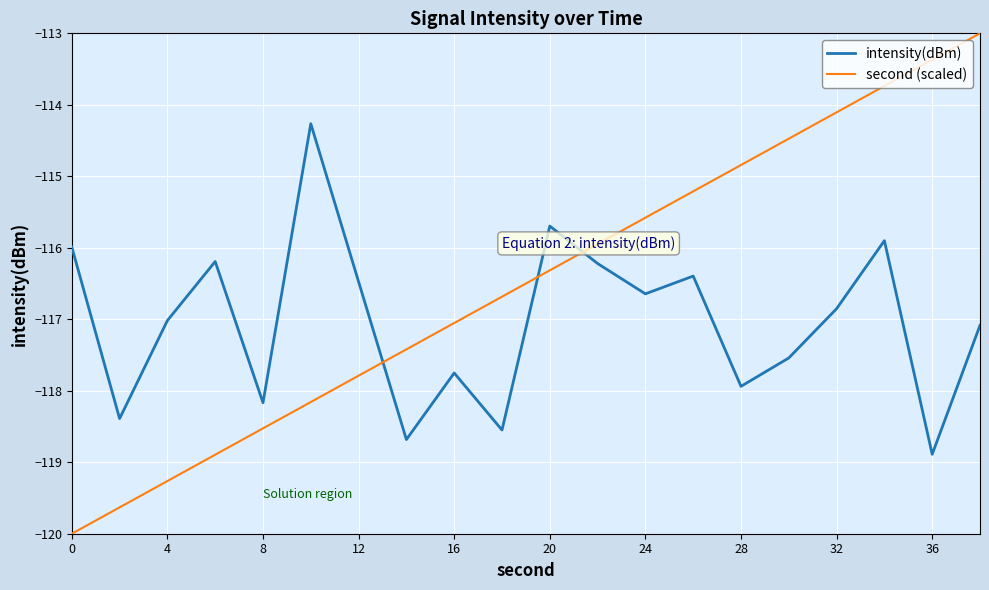

What is the difference between the maximum and minimum values in the second (scaled) series?

7.0